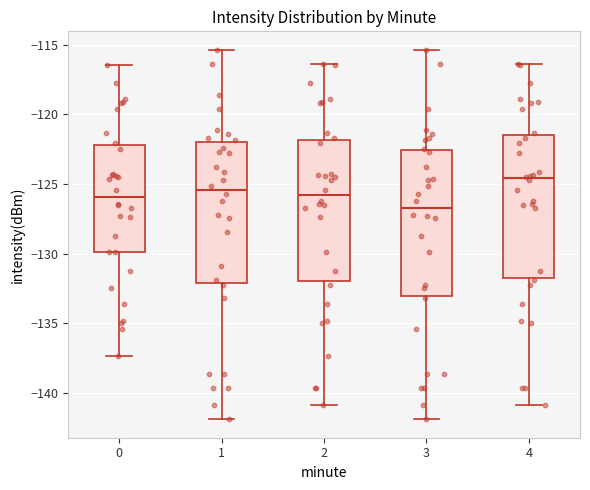

Which box's median line is the highest?

4